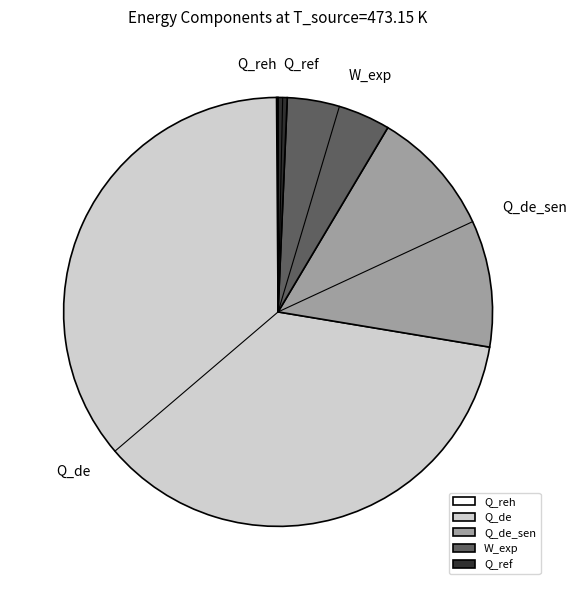

What is the majority slice?

Q_de